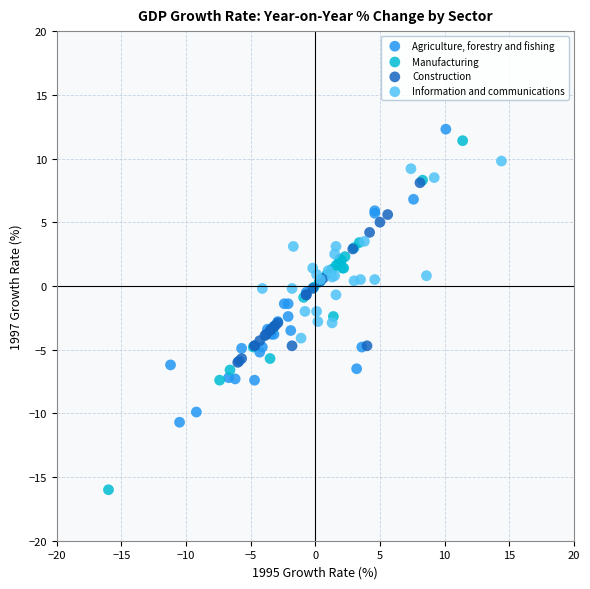

Which series has the widest spread of Y values?

Manufacturing